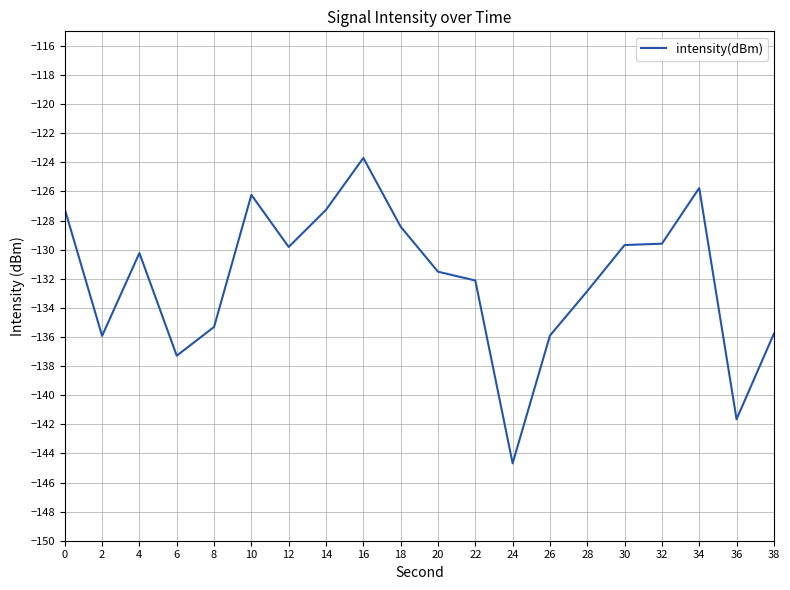

What is the greatest value displayed?

-123.7